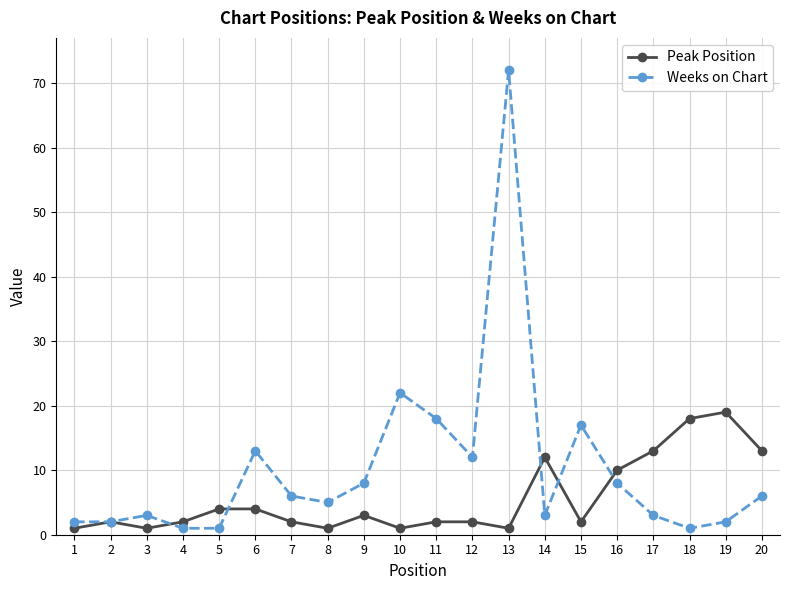

List the series in order of their overall mean, highest first.

Weeks on Chart, Peak Position